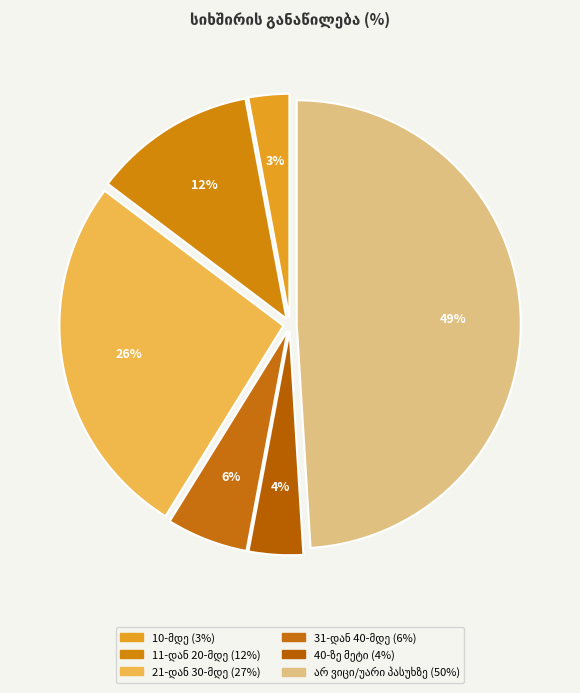

What is the total percentage of არ ვიცი/უარი პასუხზე and 10-მდე?

52.0%